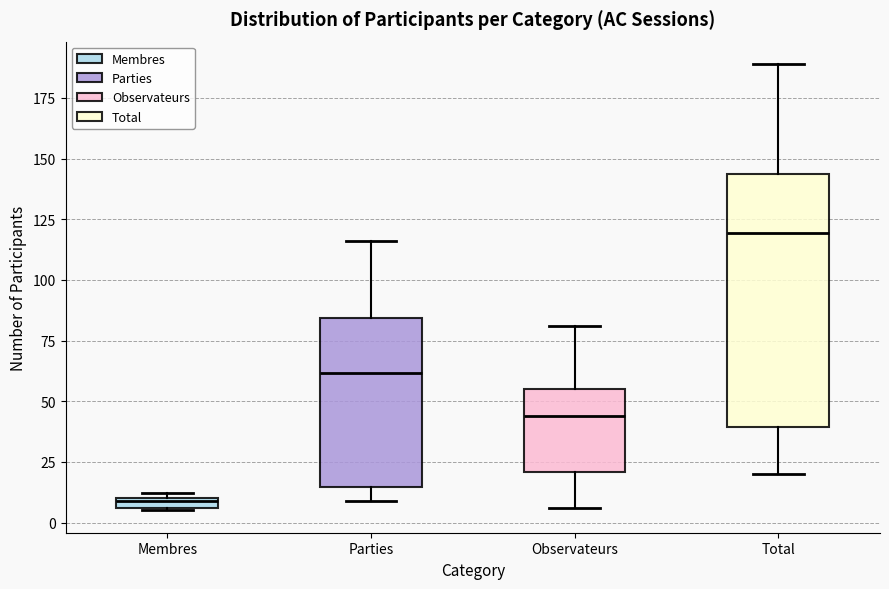

Which box's median line is the highest?

Total